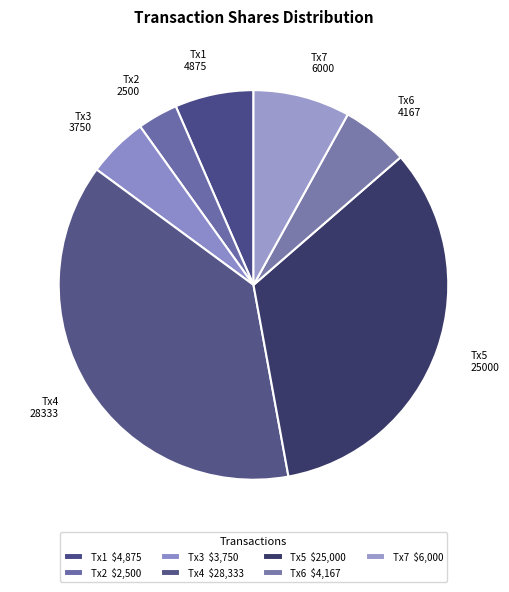

Is Tx4 28333 the majority of the pie?

No